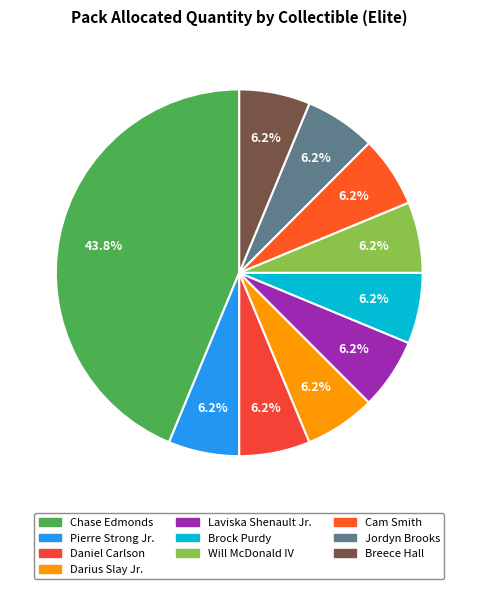

How many slices are in this pie chart?

10